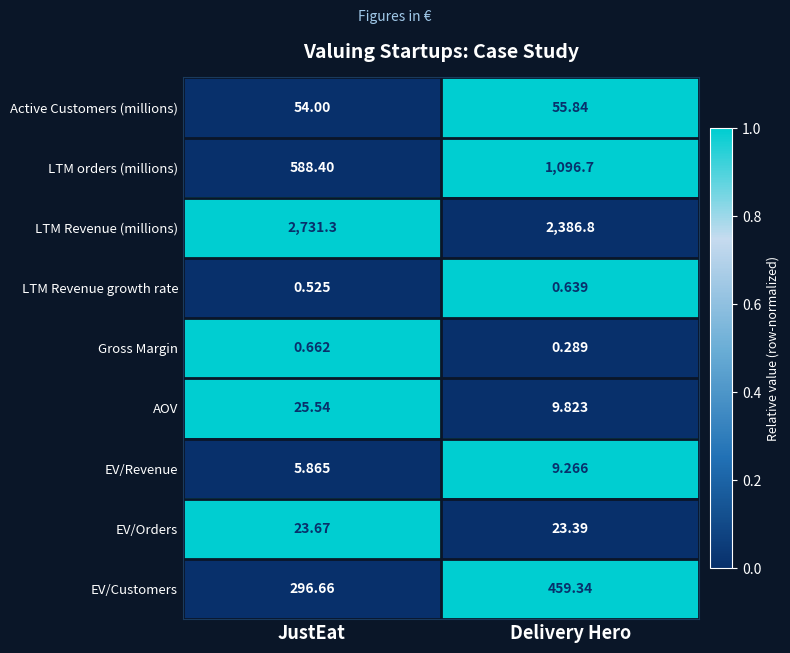

Count the number of data series in this chart.

9